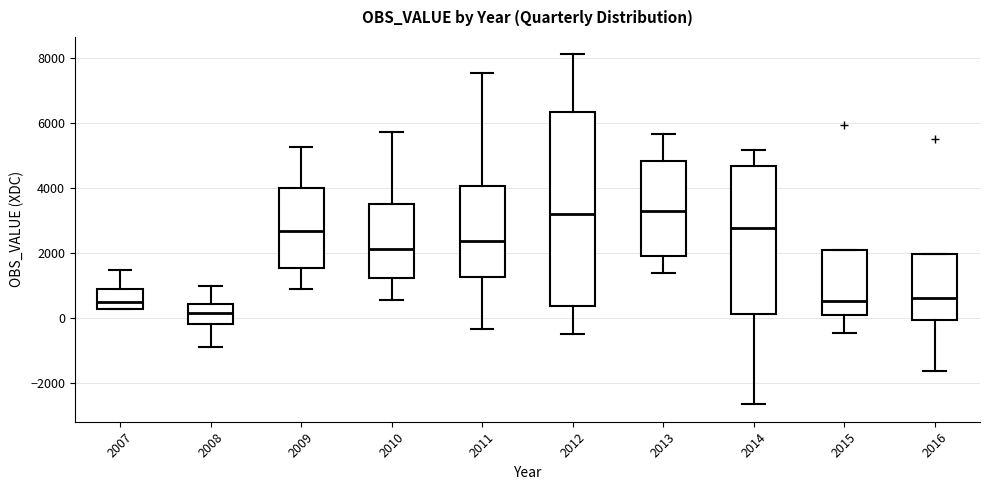

Which box has the lowest median line?

2008